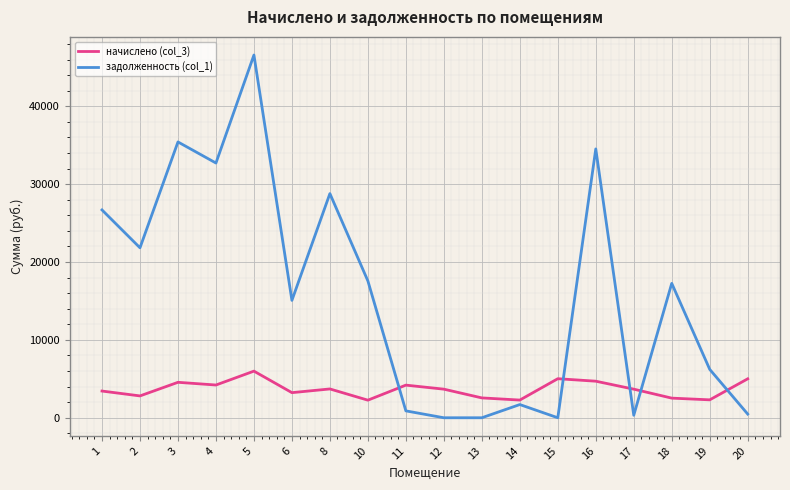

True or false: задолженность (col_1) has more than 0 interior local peaks.

True